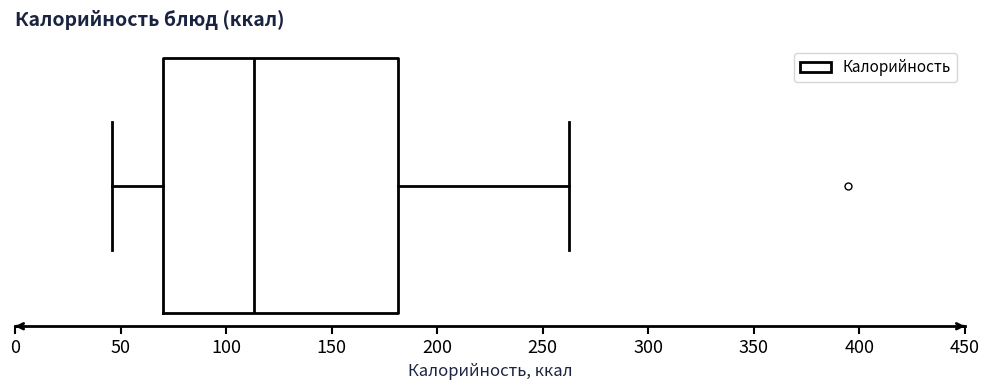

Transcribe this box plot: give where the median line is, the range the box spans, and where the two whiskers end, as read against the x-axis. The values are not printed on the chart, so give them approximately, as read against the axis.

median 115, box 70 to 180, whiskers 45 to 265